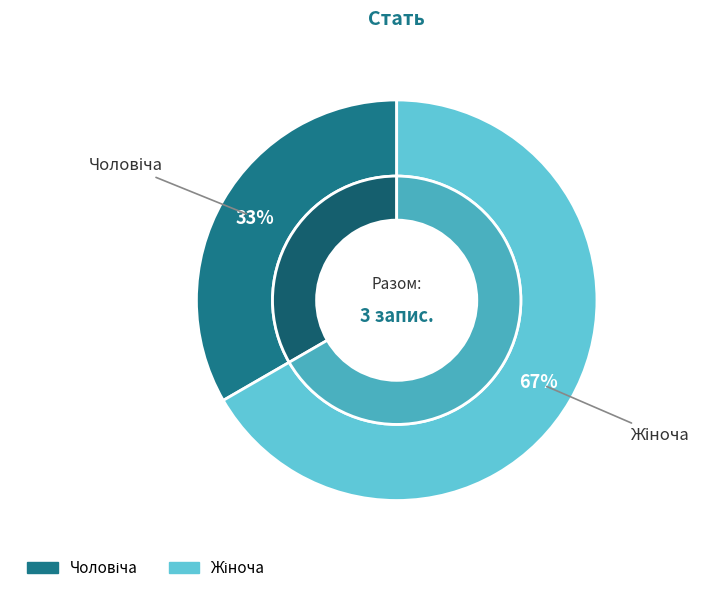

What is the change in value from Чоловіча to Жіноча?

+1